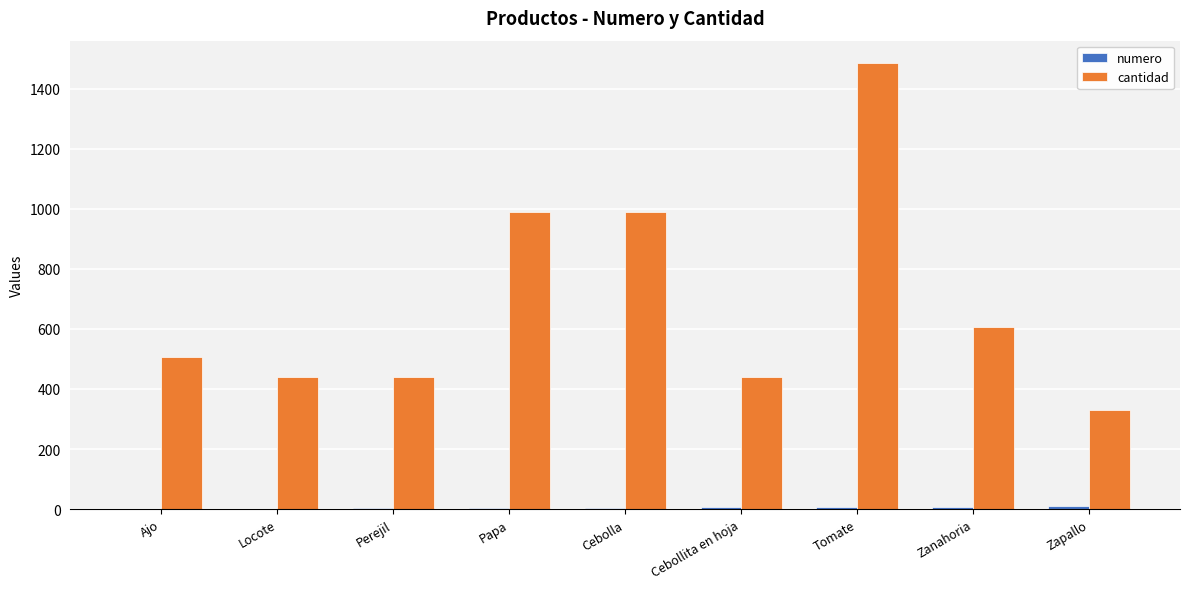

What is the greatest value displayed?

1485